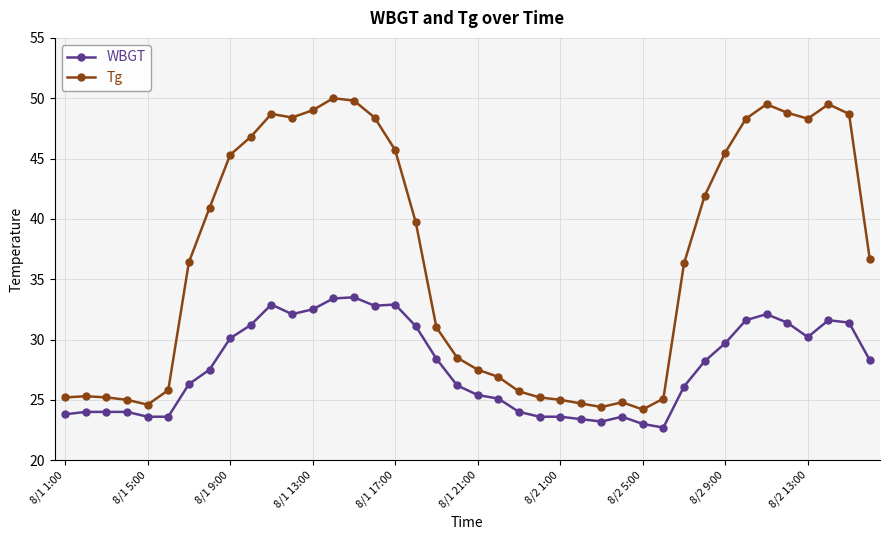

What are all the series names shown in the legend?

WBGT, Tg